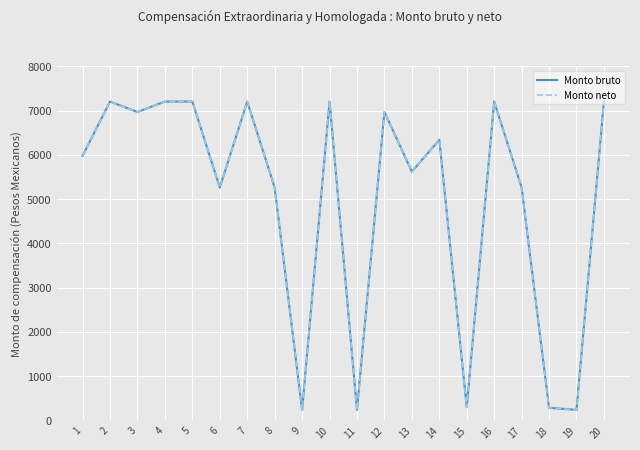

How many lines are shown in the chart?

2